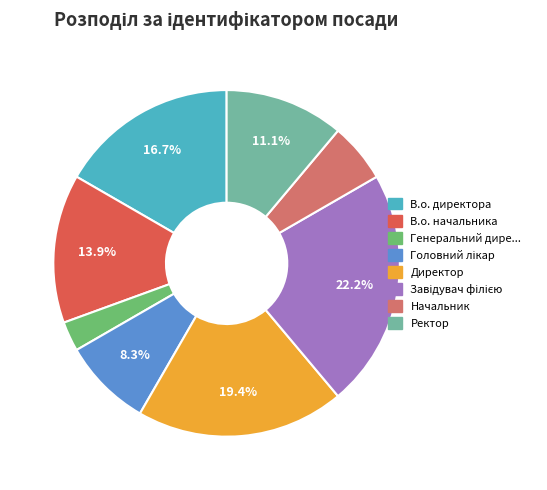

Does any single category account for the majority?

No